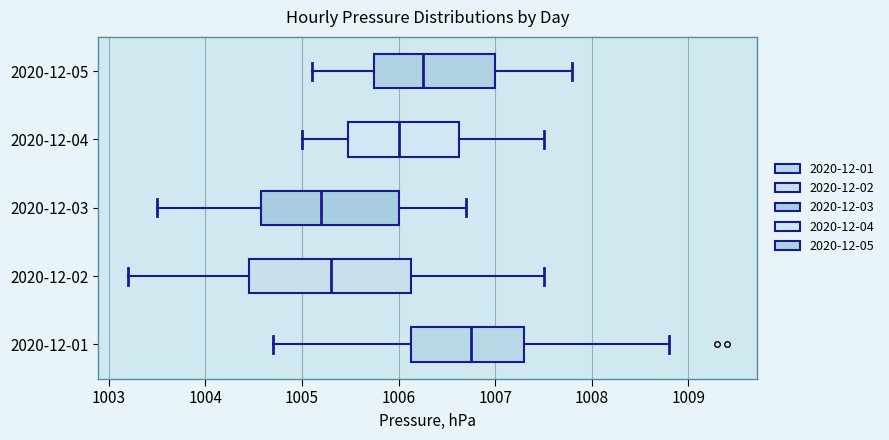

Reading bottom to top, transcribe this box plot: for each box, give where its median line is, the range the box spans, and where its two whiskers end, as read against the x-axis. The values are not printed on the chart, so give them approximately, as read against the axis.

2020-12-01: median 1006.8, box 1006.1 to 1007.3, whiskers 1004.7 to 1008.8
2020-12-02: median 1005.3, box 1004.5 to 1006.1, whiskers 1003.2 to 1007.5
2020-12-03: median 1005.2, box 1004.6 to 1006.0, whiskers 1003.5 to 1006.7
2020-12-04: median 1006.0, box 1005.5 to 1006.6, whiskers 1005.0 to 1007.5
2020-12-05: median 1006.3, box 1005.8 to 1007.0, whiskers 1005.1 to 1007.8